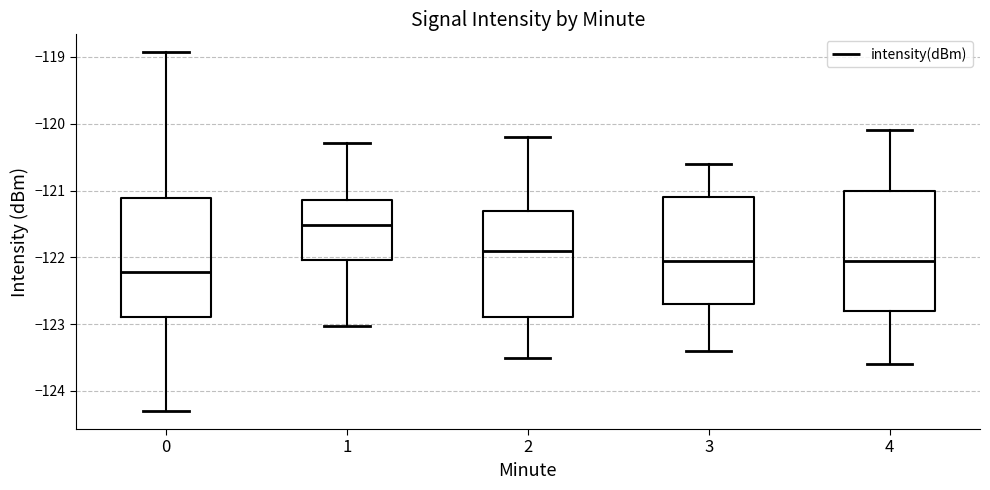

Where does the lower whisker of the box at x = 1 end on the y-axis? The values are not printed on the chart, so give them approximately, as read against the axis.

-123.0